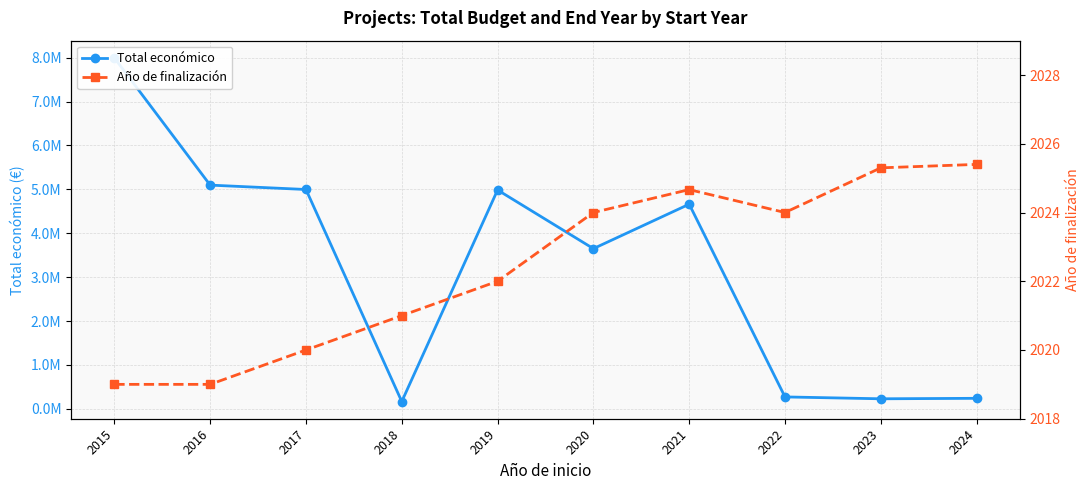

In Año de finalización, how many points are higher than both neighbors (excluding endpoints)?

1